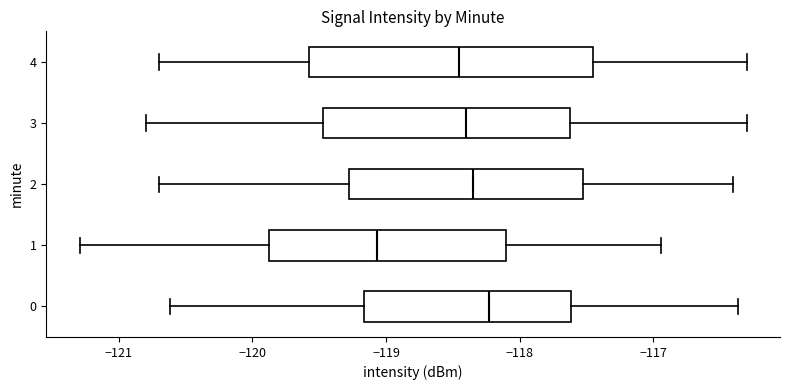

Reading bottom to top, transcribe this box plot: for each box, give where its median line is, the range the box spans, and where its two whiskers end, as read against the x-axis. The values are not printed on the chart, so give them approximately, as read against the axis.

0: median -118.2, box -119.2 to -117.6, whiskers -120.6 to -116.4
1: median -119.1, box -119.9 to -118.1, whiskers -121.3 to -116.9
2: median -118.3, box -119.3 to -117.5, whiskers -120.7 to -116.4
3: median -118.4, box -119.5 to -117.6, whiskers -120.8 to -116.3
4: median -118.4, box -119.6 to -117.4, whiskers -120.7 to -116.3